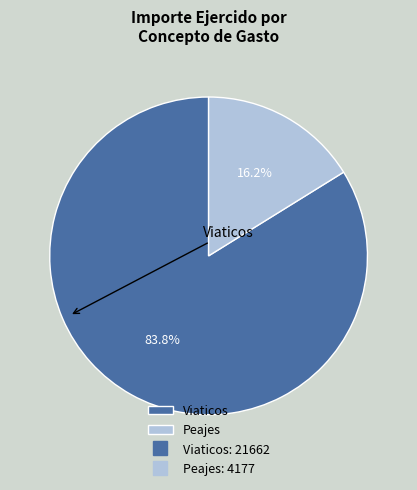

Is there a majority slice in this chart?

Yes